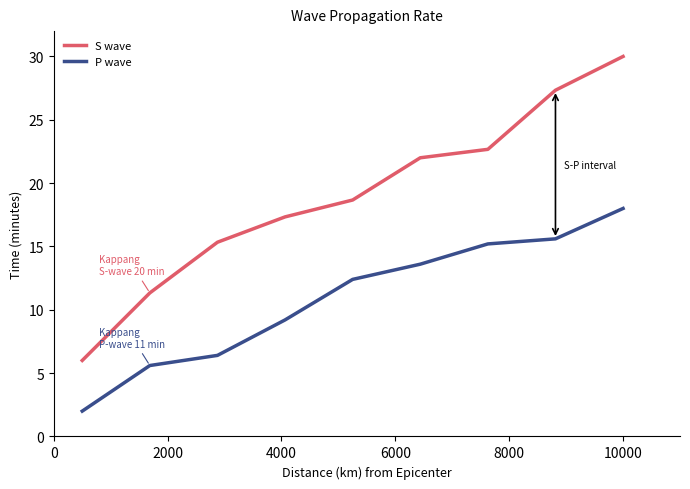

Does the chart have visible grid lines?

No